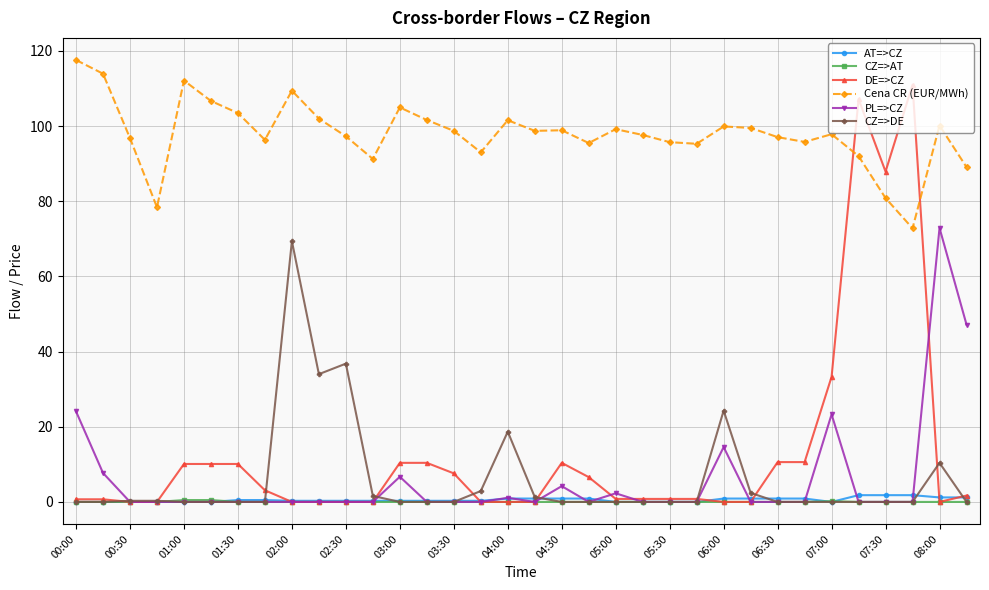

Does the chart display data point markers on the line(s)?

Yes